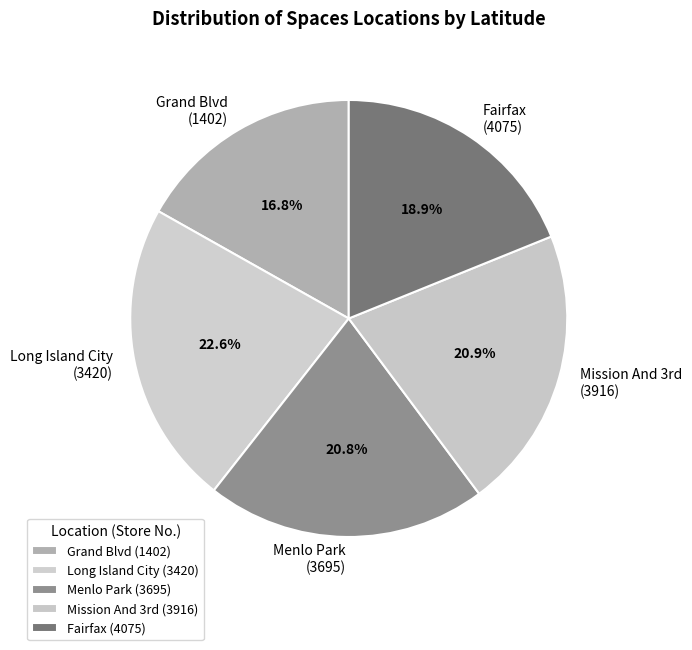

Is there any slice that represents more than half of the pie?

No